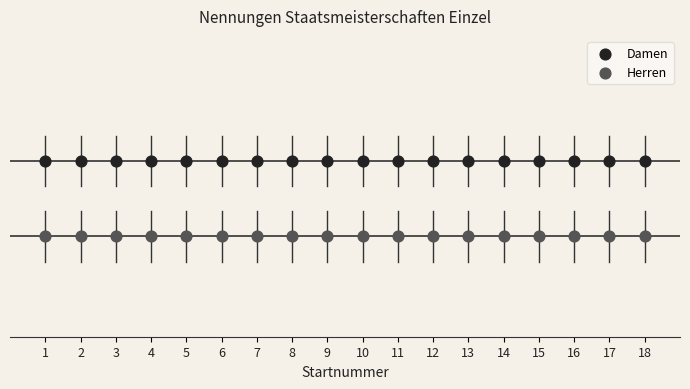

Which series contains the lowest Y value?

Herren